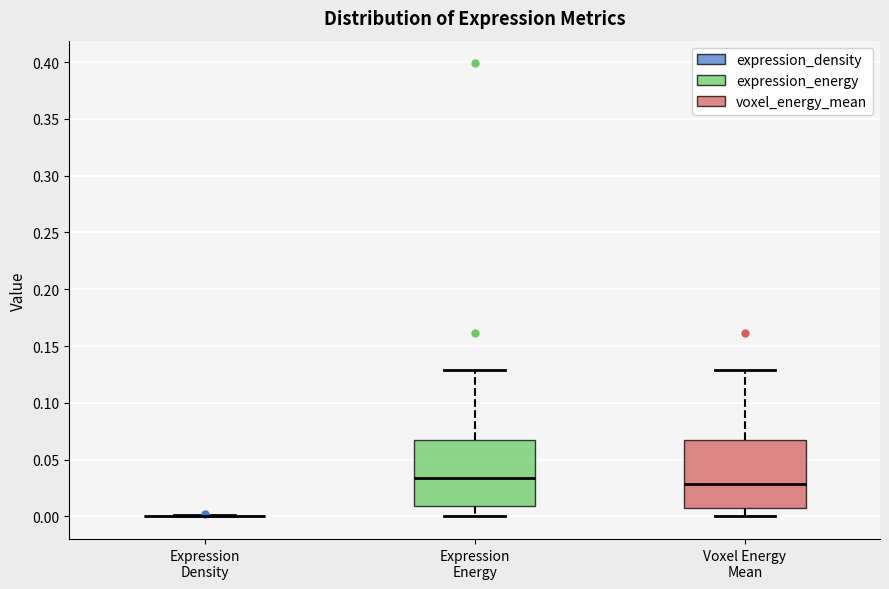

Reading left to right, transcribe this box plot: for each box, give where its median line is, the range the box spans, and where its two whiskers end, as read against the y-axis. The values are not printed on the chart, so give them approximately, as read against the axis.

Expression Density: box collapsed to a line at 0.000, whiskers 0.000 to 0.000
Expression Energy: median 0.035, box 0.010 to 0.065, whiskers 0.000 to 0.130
Voxel Energy Mean: median 0.030, box 0.005 to 0.065, whiskers 0.000 to 0.130